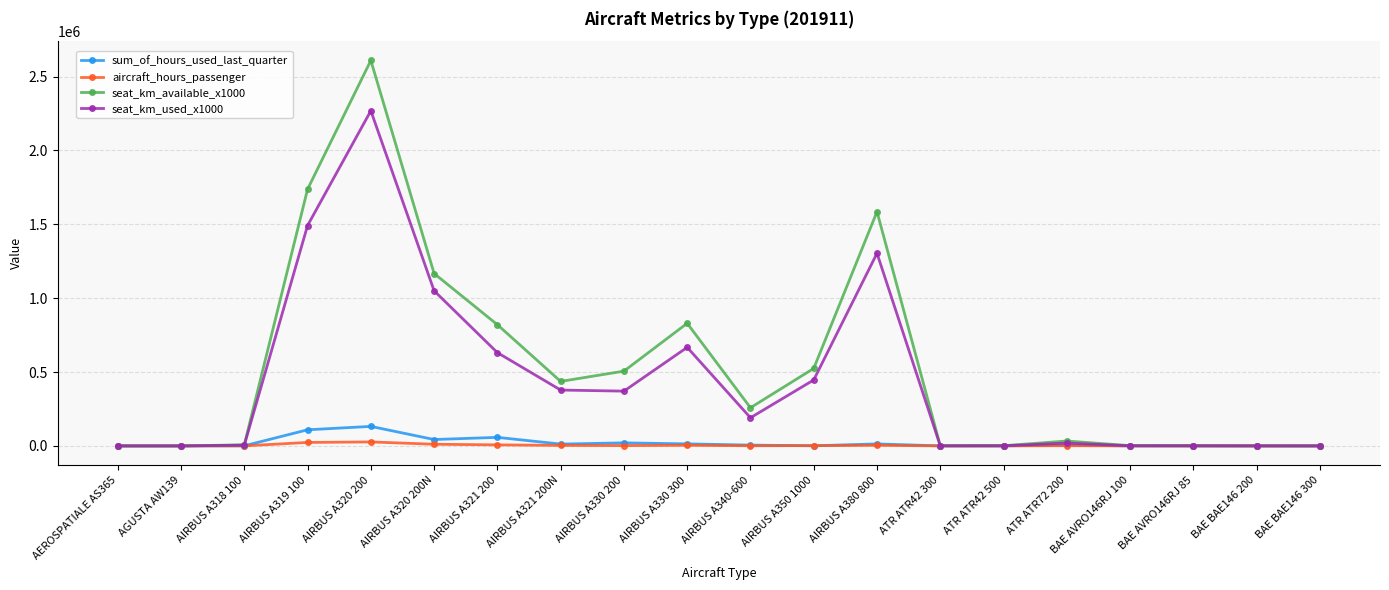

What is the difference between the highest and lowest values at AIRBUS A318 100?

7179.5